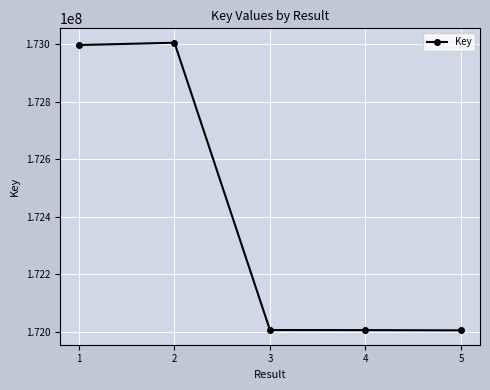

What is the difference between the maximum and minimum values?

1000327